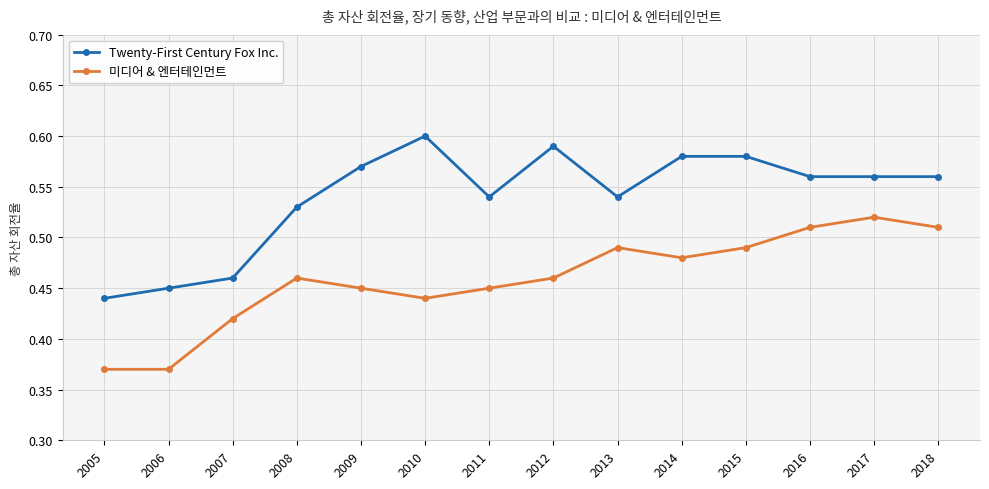

What is the sum of the Twenty-First Century Fox Inc. values at 2010 and 2014?

1.2